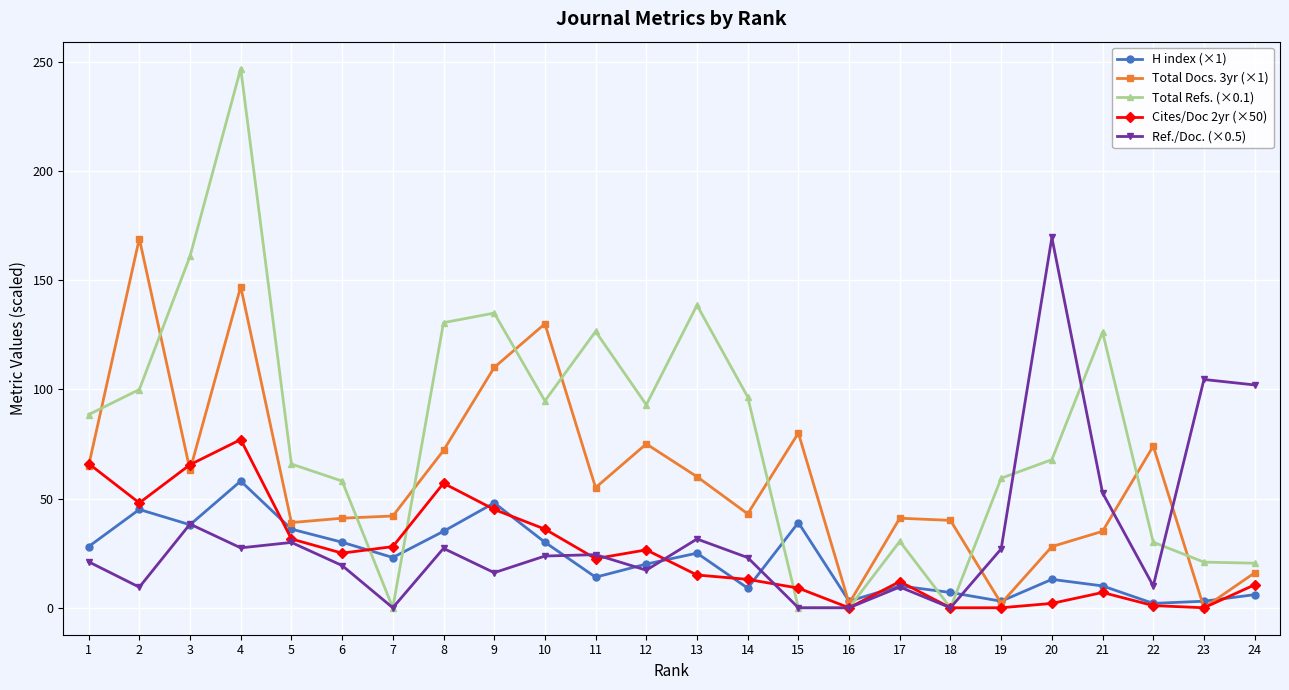

What is the maximum value shown in the chart?

246.8